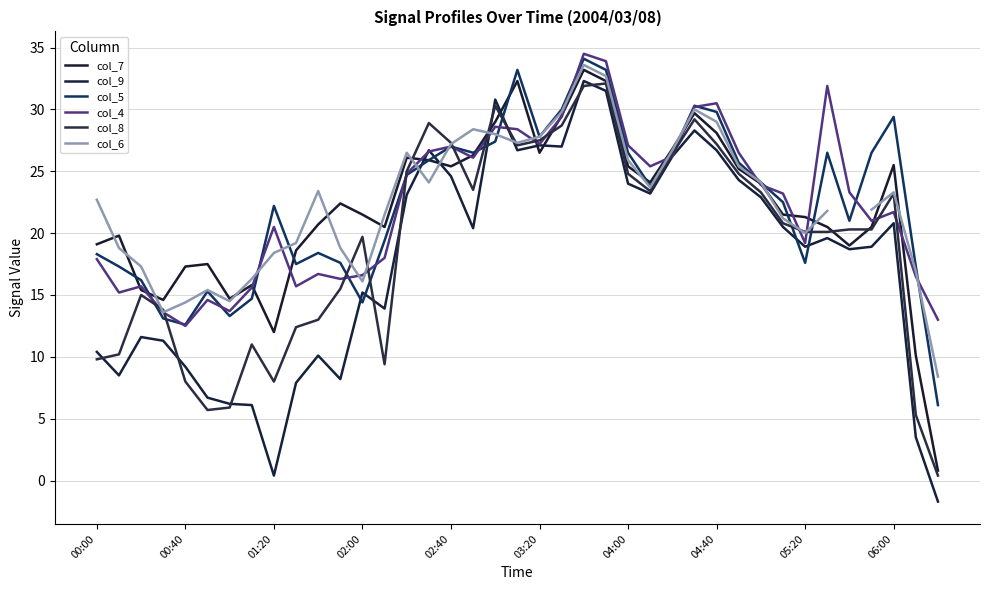

At which label is col_8 closest to 16?

11